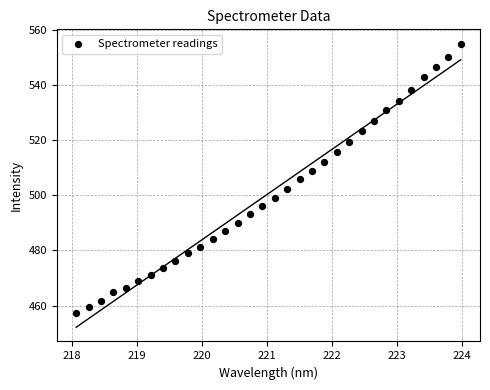

What is the range of X values (max minus min)?

5.9